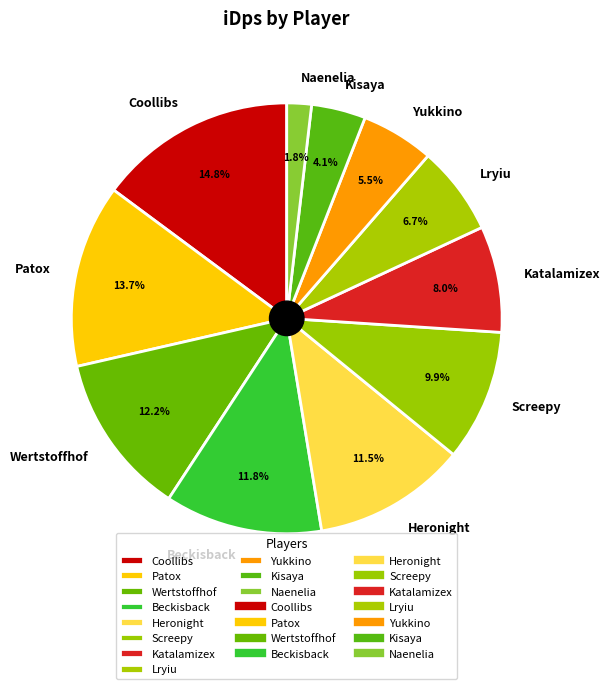

What percentage is NOT represented by Heronight?

88.5%